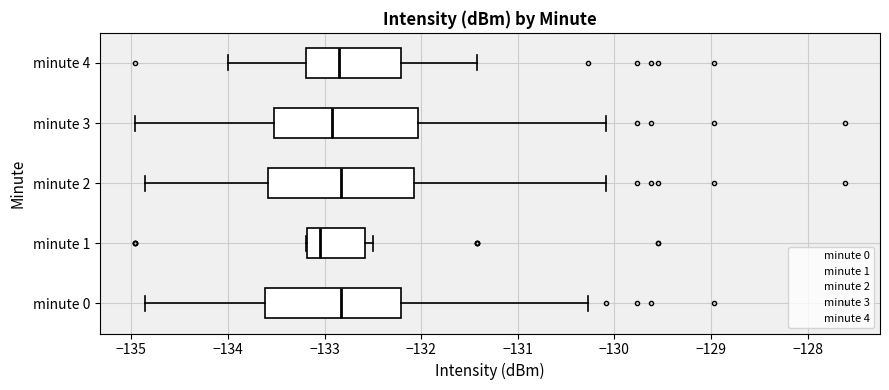

Which box has the furthest to the left median line?

minute 1